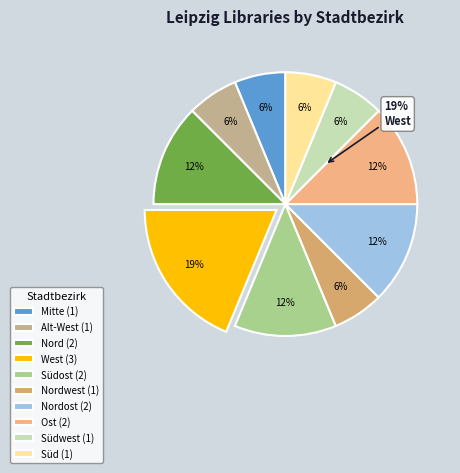

Which has a higher value, Nordost or Nord?

Nord